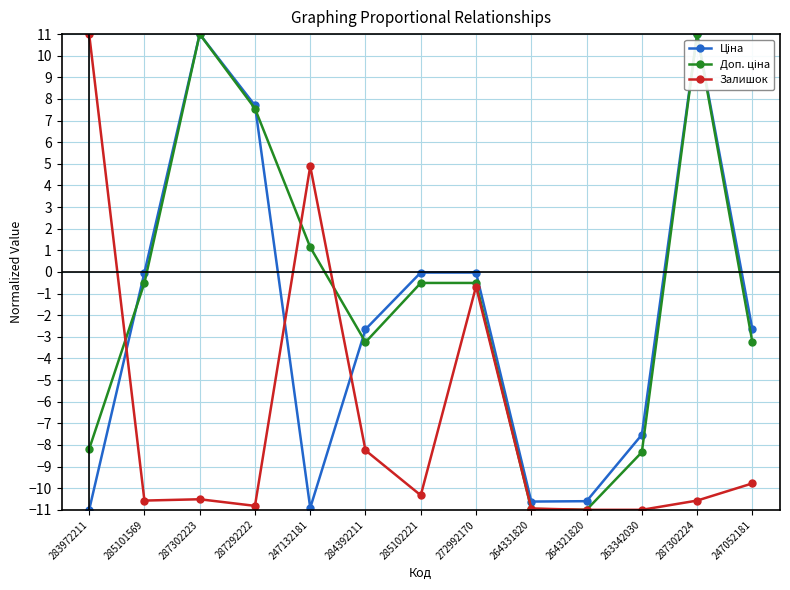

The value of Залишок at 287302223 is -10.5. True or false?

True